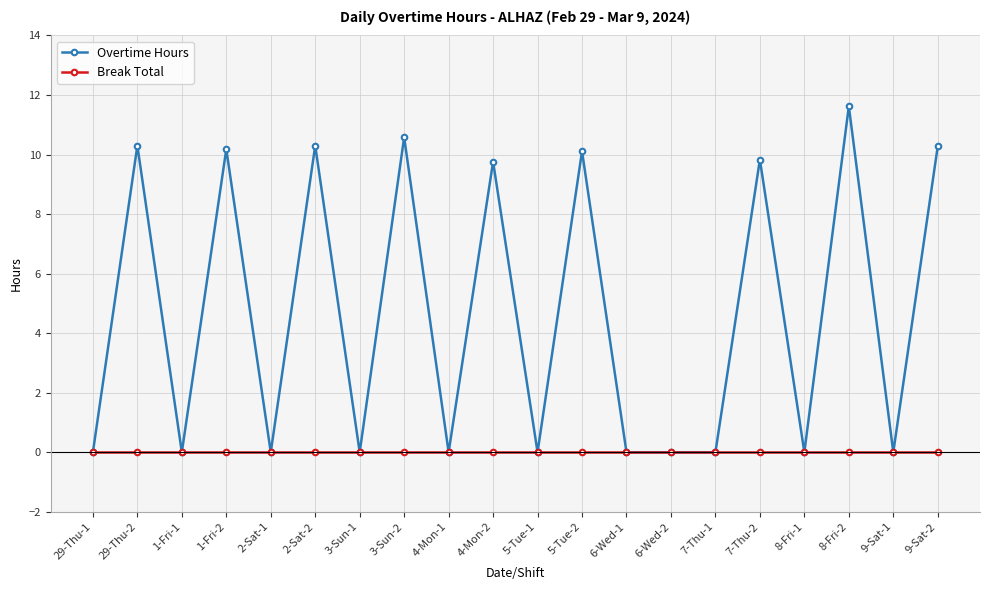

What is the label of the 3rd point from the right?

8-Fri-2